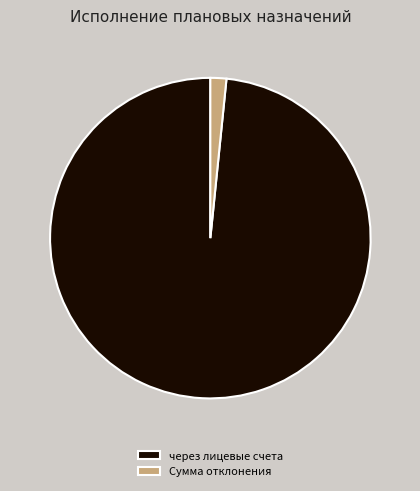

The через лицевые счета slice represents 98% of the pie. True or false?

True